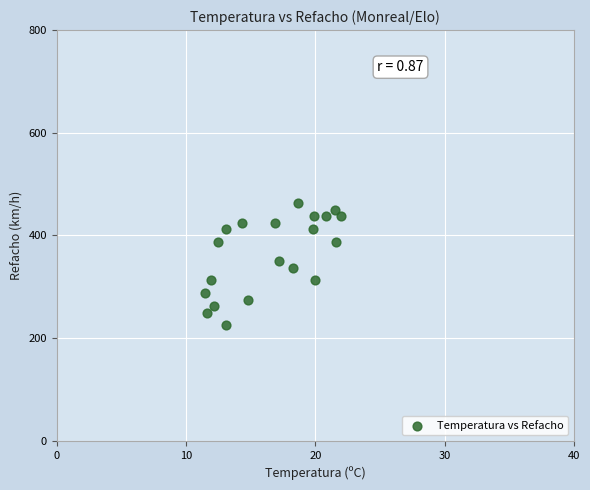

What is the range of Y values (max minus min)?

237.5